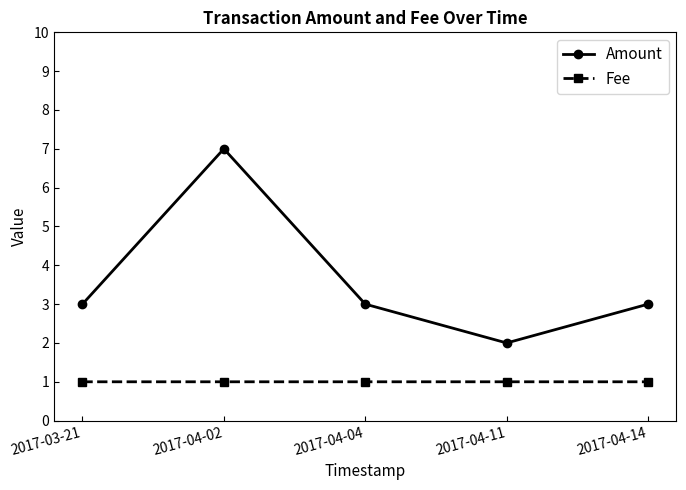

True or false: Fee has more than 2 interior local peaks.

False